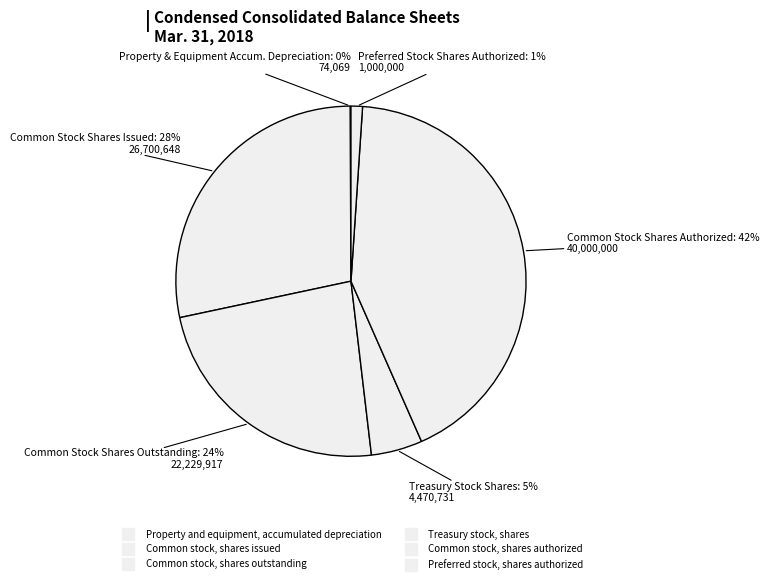

Rank the categories by value from highest to lowest.

Common stock, shares authorized, Common stock, shares issued, Common stock, shares outstanding, Treasury stock, shares, Preferred stock, shares authorized, Property and equipment, accumulated depreciation